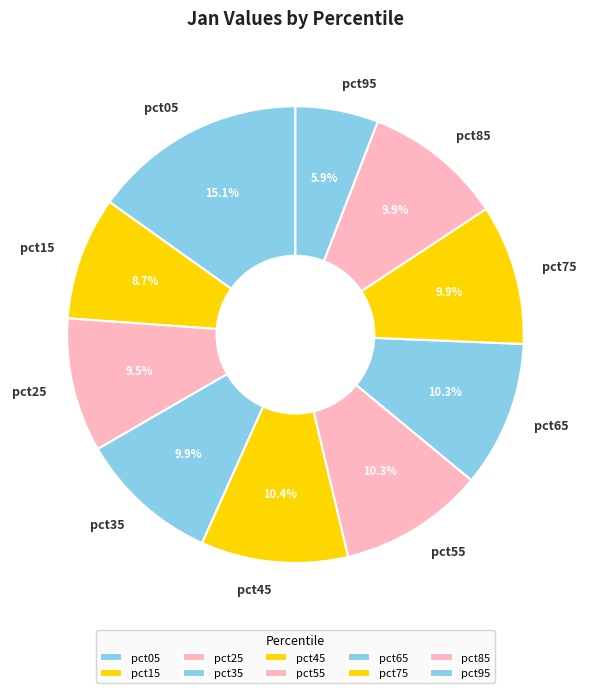

Which category has the smallest portion of the pie?

pct95